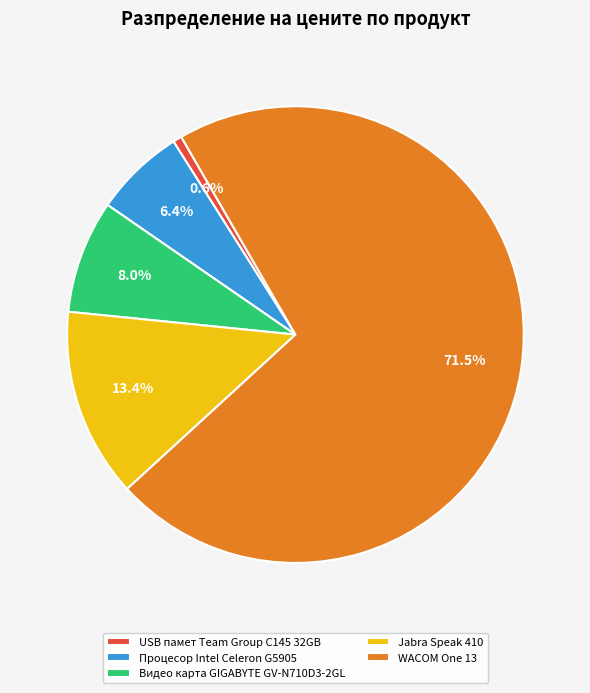

Which category accounts for the majority?

WACOM One 13